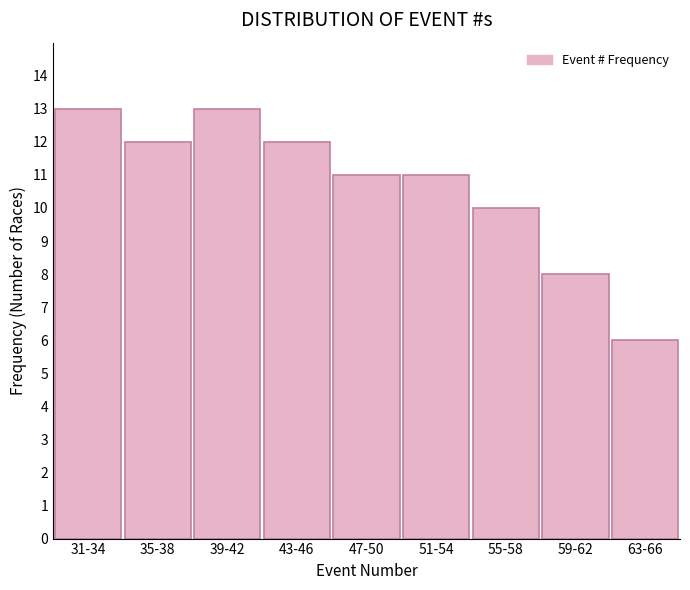

Reading right to left, extract all data points from this chart.

6	8	10	11	11	12	13	12	13